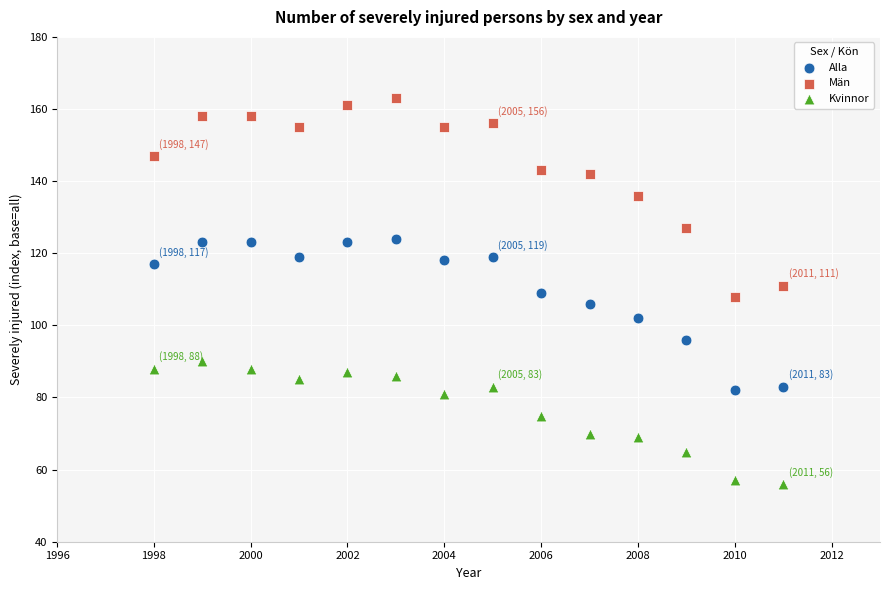

Which series has the largest Y range (max minus min)?

Män